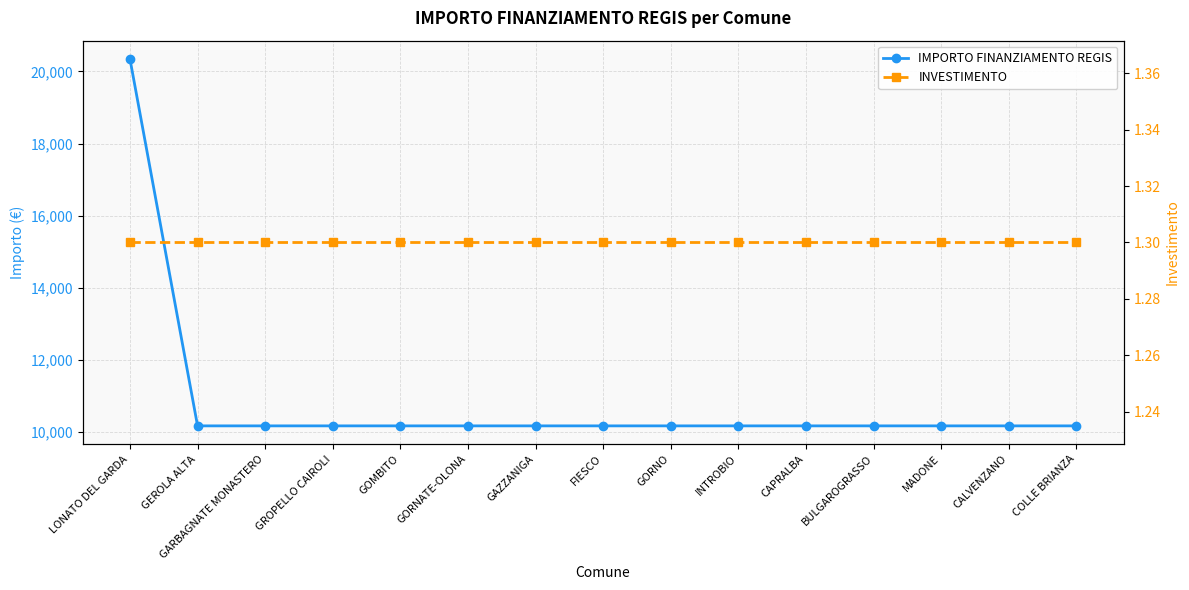

What is the difference between the highest and lowest values at FIESCO?

10170.7